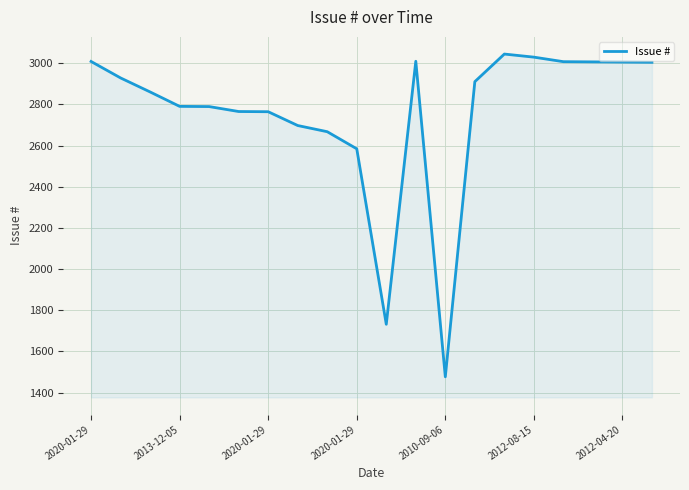

What is the greatest value displayed?

3044